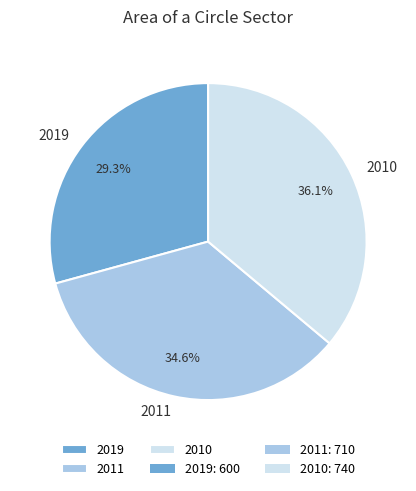

Rank the categories by value from highest to lowest.

2010, 2011, 2019